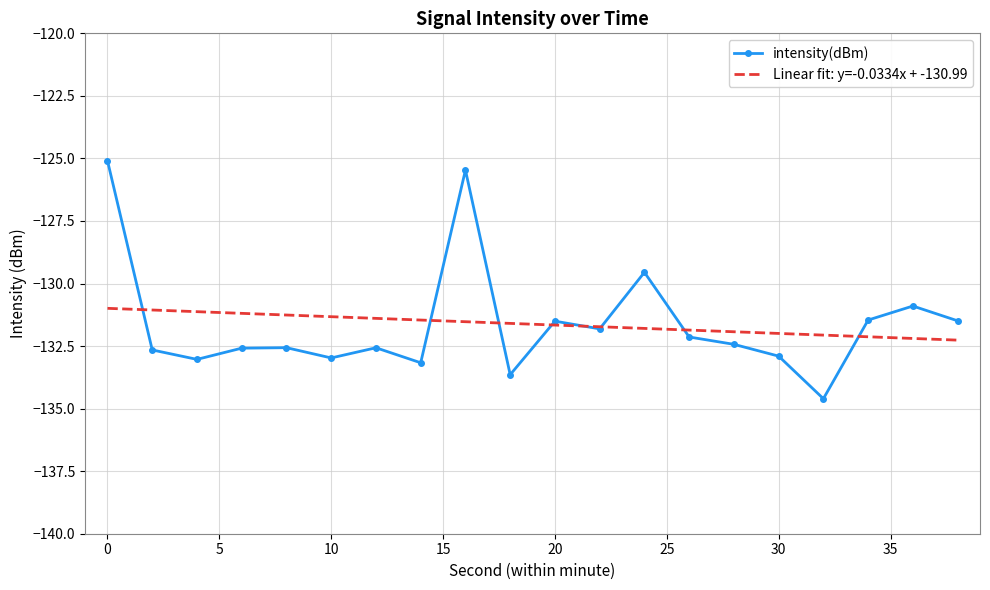

What is the maximum value shown in the chart?

-125.1